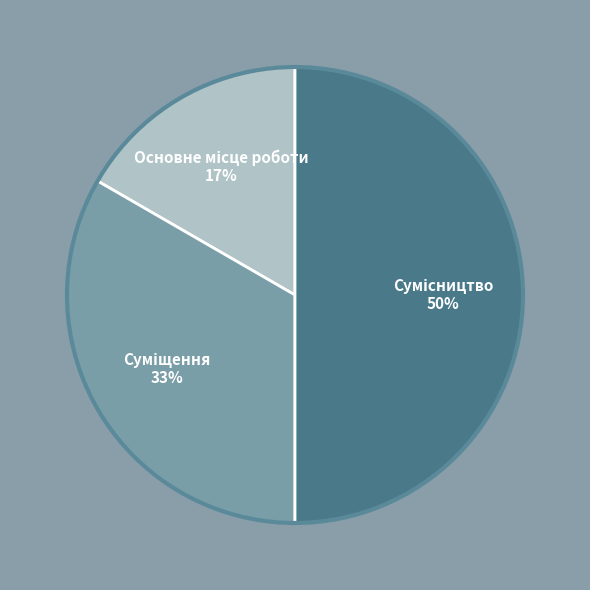

To the nearest percent, what is the average slice percentage?

33%